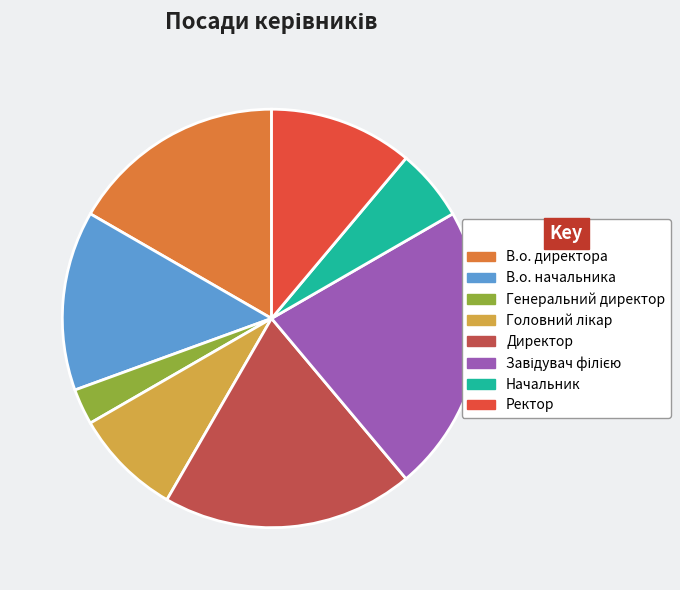

The Директор slice represents 19% of the pie. True or false?

True